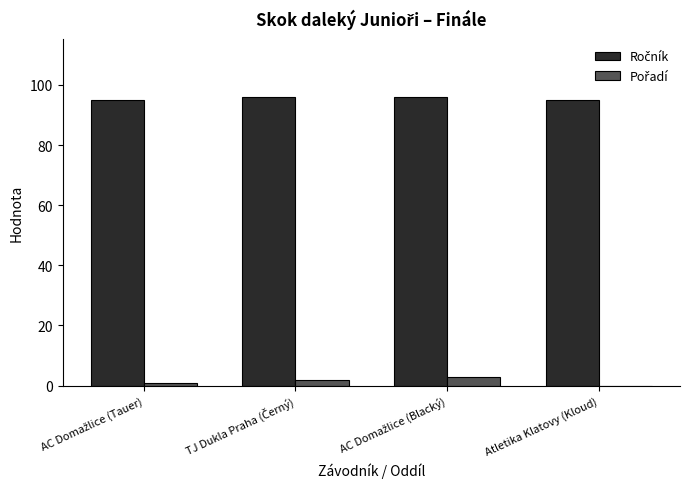

Are the bars grouped side by side (vs. stacked)?

Yes